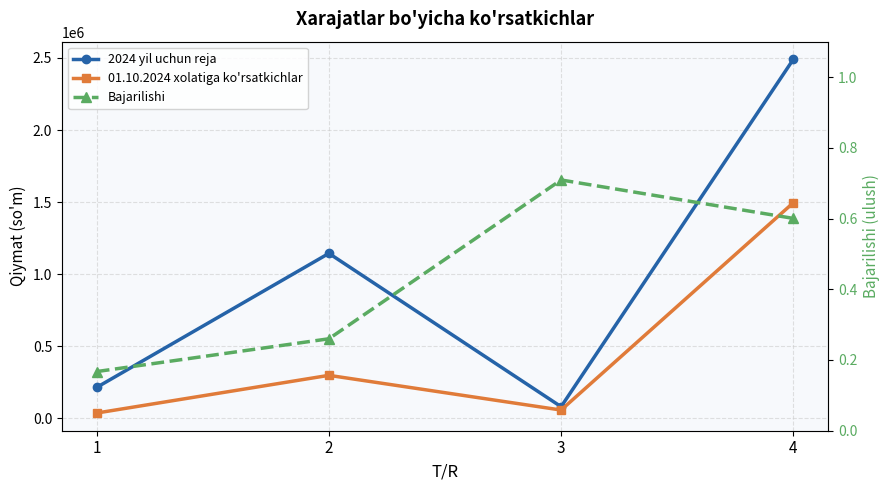

True or false: 01.10.2024 xolatiga ko'rsatkichlar and Bajarilishi intersect in this chart.

False